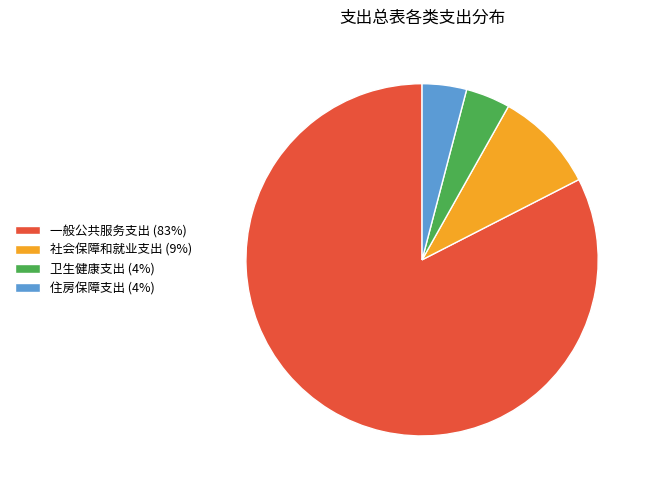

The 社会保障和就业支出 slice represents 9% of the pie. True or false?

True